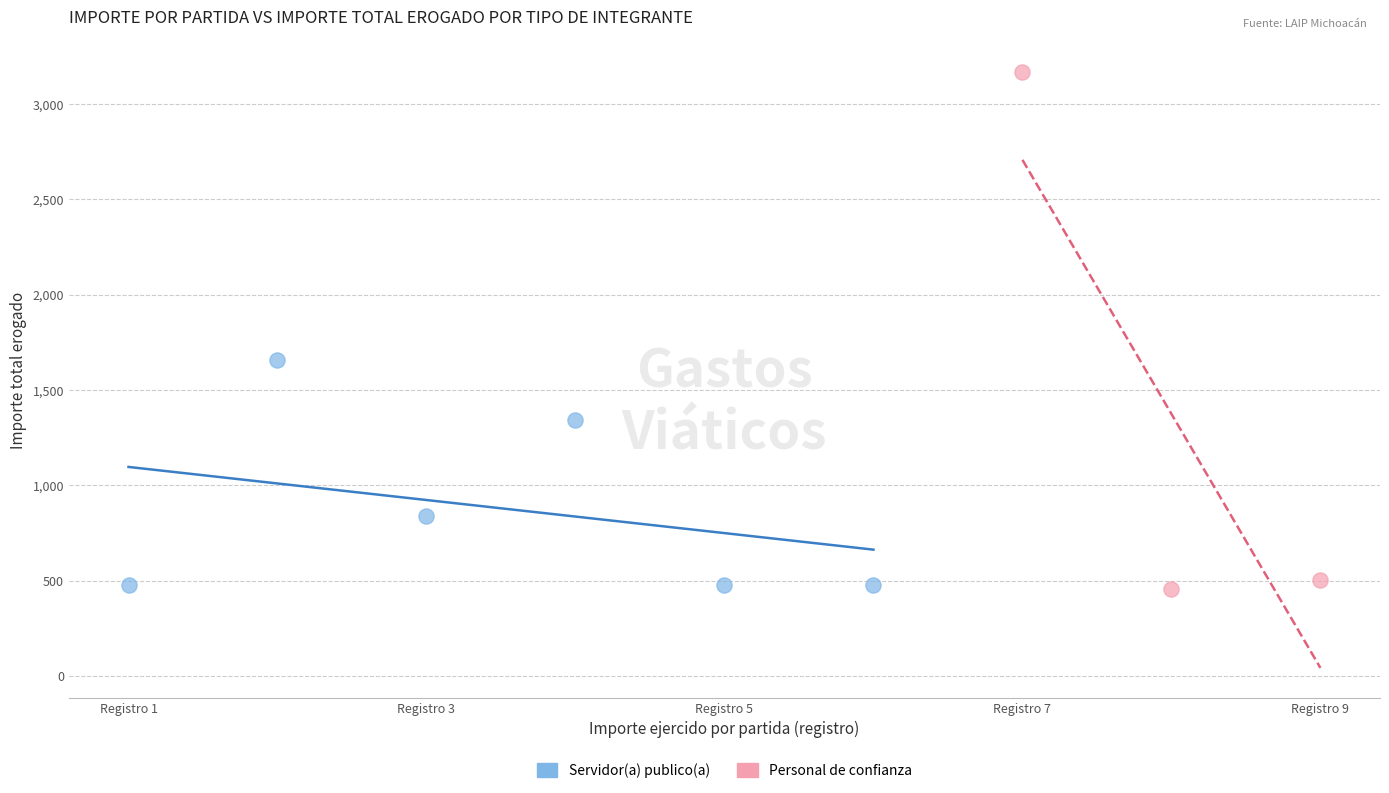

Which series has the widest spread of Y values?

Personal de confianza